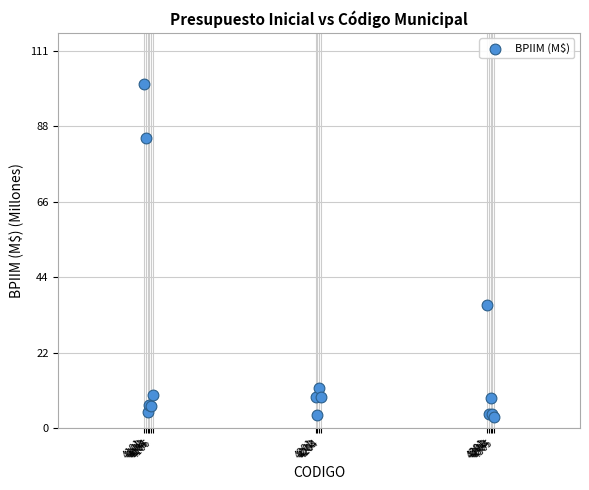

What Y value in the scatter plot is closest to 52?

36.3